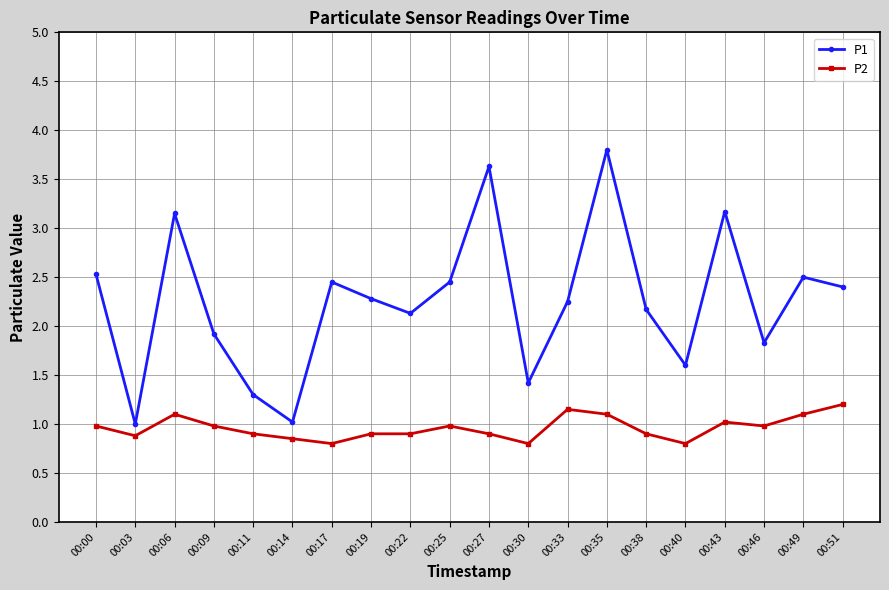

What is the minimum value for P1?

1.0